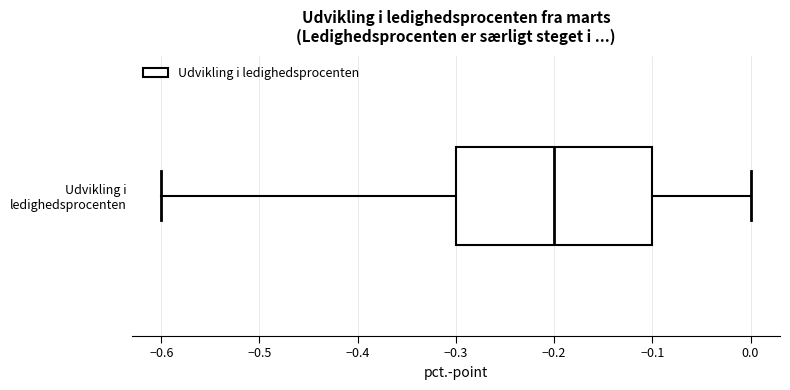

Where is the left edge of the box for Udvikling i ledighedsprocenten on the x-axis? The values are not printed on the chart, so give them approximately, as read against the axis.

-0.3